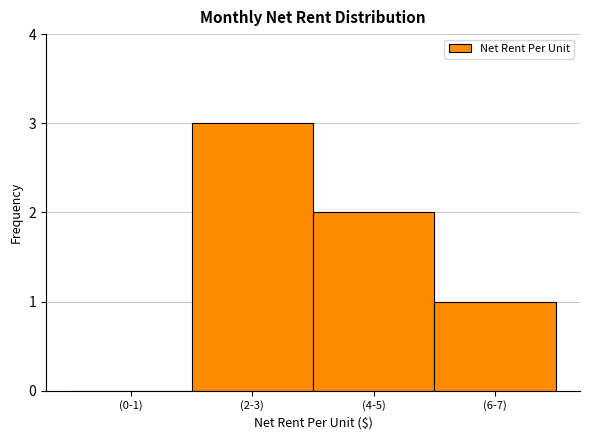

Reading right to left, extract all data points from this chart.

(6-7)=1	(4-5)=2	(2-3)=3	(0-1)=0